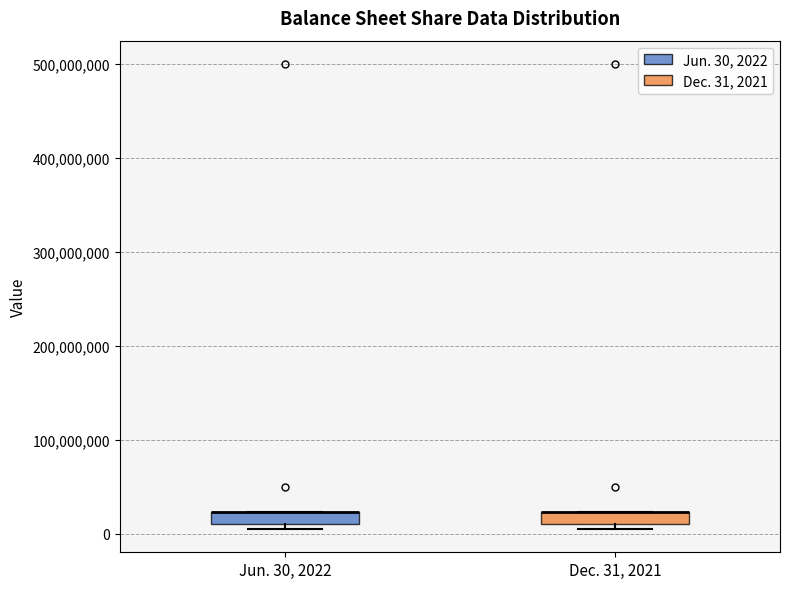

Where is the lower edge of the box for Jun. 30, 2022 on the y-axis? The values are not printed on the chart, so give them approximately, as read against the axis.

10000000